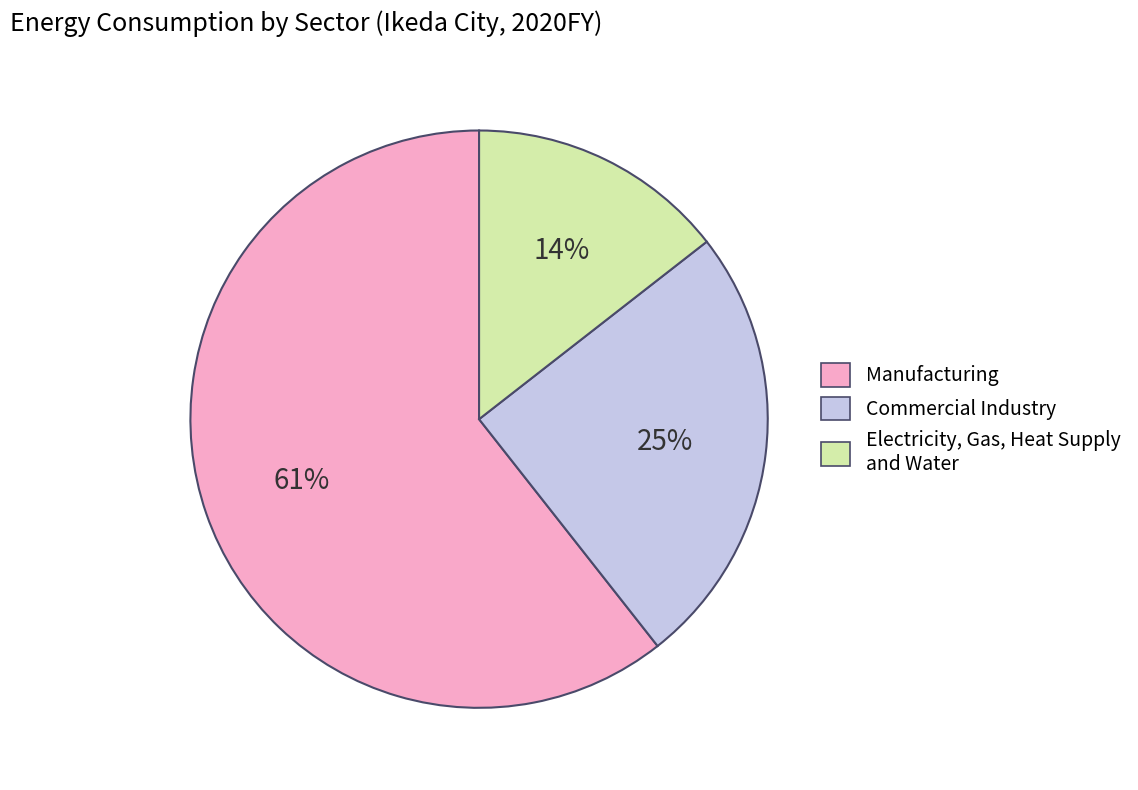

How many slices are in this pie chart?

3